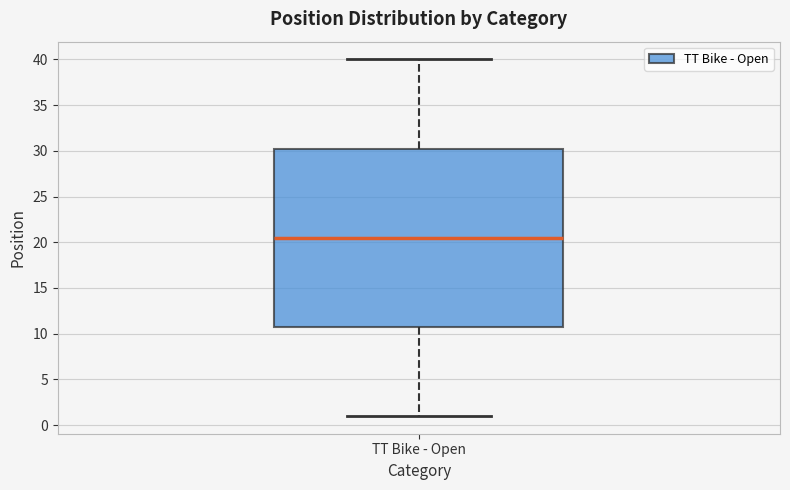

Transcribe this box plot: give where the median line is, the range the box spans, and where the two whiskers end, as read against the y-axis. The values are not printed on the chart, so give them approximately, as read against the axis.

median 20.5, box 11.0 to 30.5, whiskers 1.0 to 40.0